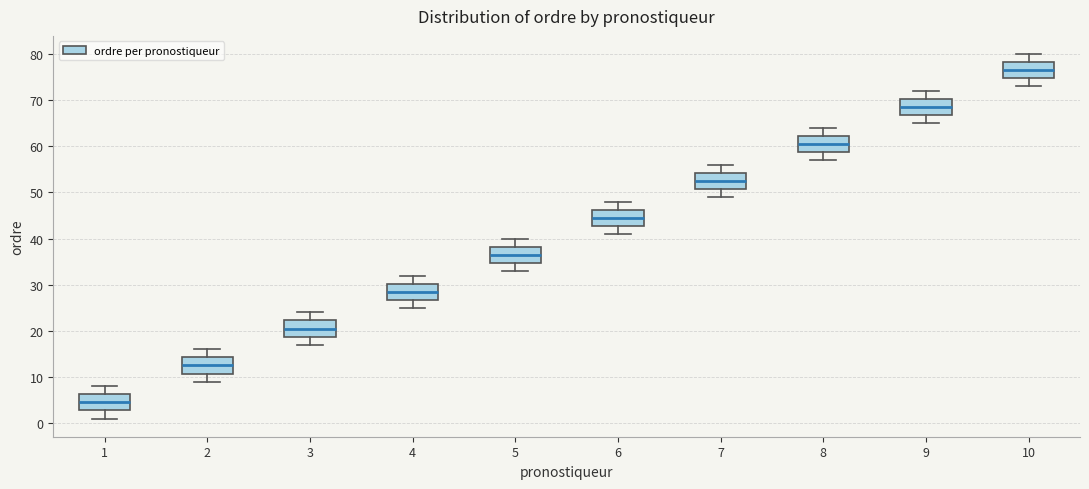

Which box has the highest median line?

10